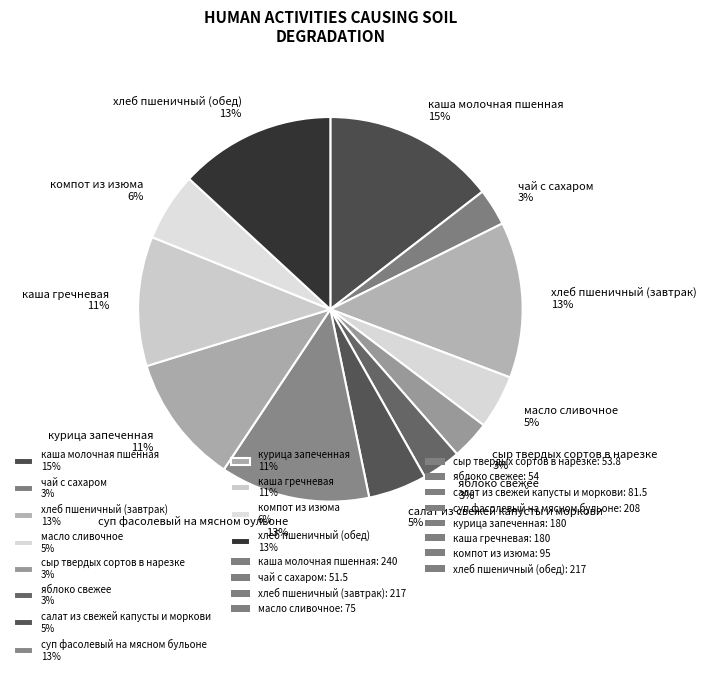

What percentage is the каша молочная пшенная slice, to the nearest percent?

15%